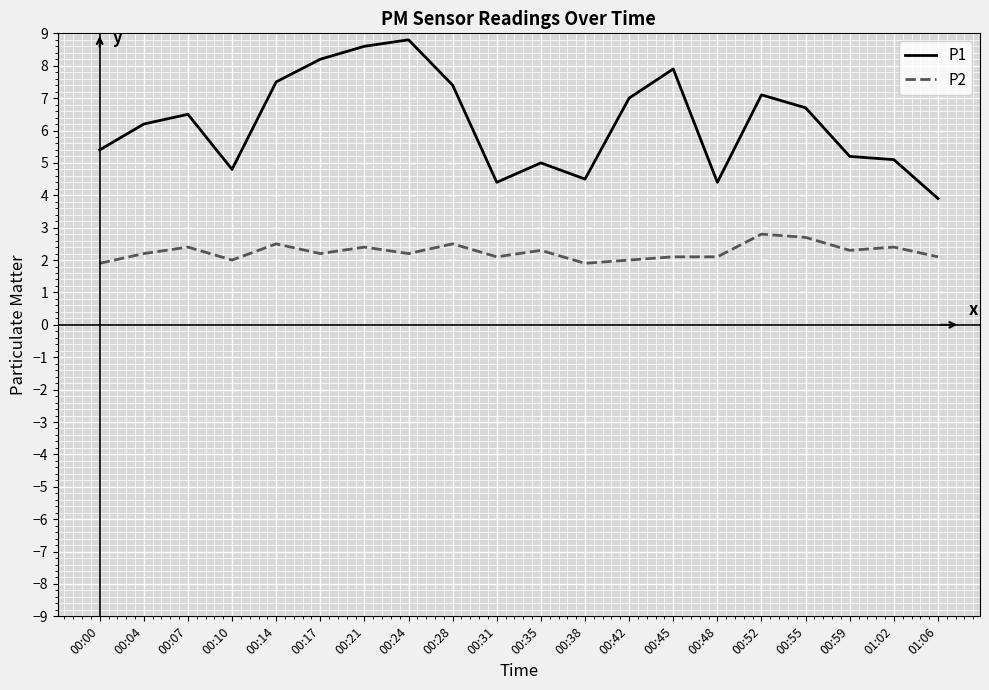

At which category does P2 reach its first local peak?

00:07